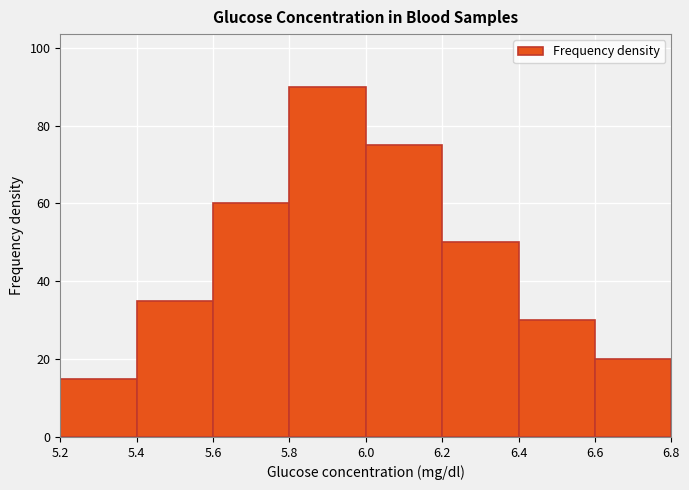

Reading left to right, transcribe this chart: for each bar, give the range it covers on the x-axis and its height. The values are not printed on the chart, so give them approximately, as read against the axis.

5.2 to 5.4: 16
5.4 to 5.6: 36
5.6 to 5.8: 60
5.8 to 6.0: 90
6.0 to 6.2: 76
6.2 to 6.4: 50
6.4 to 6.6: 30
6.6 to 6.8: 20